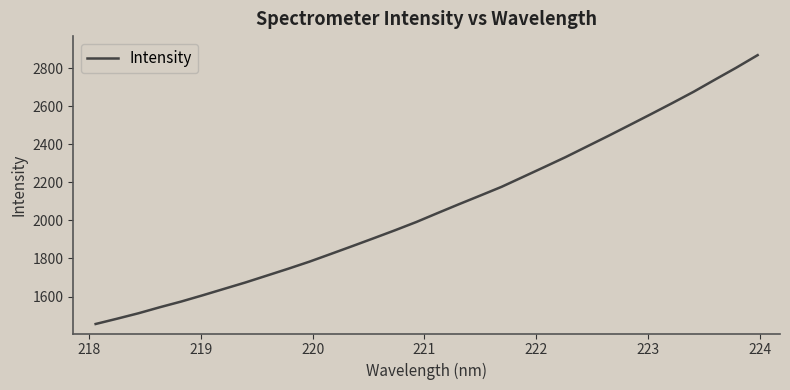

What is the difference between the second highest and minimum values?

1347.3